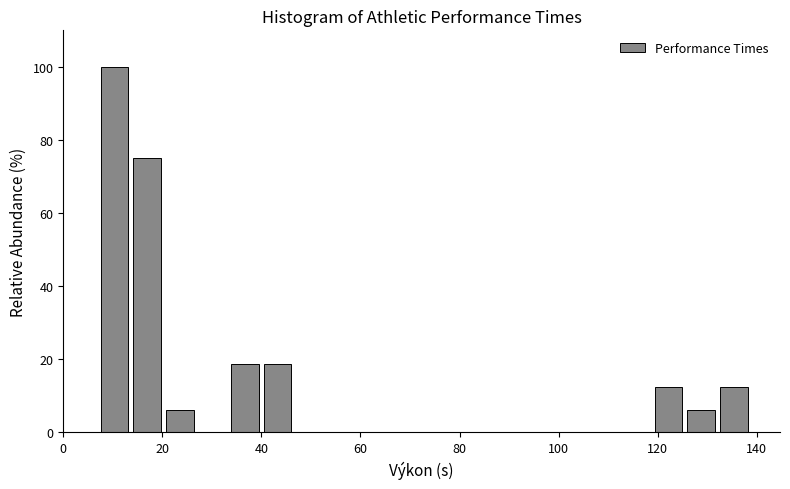

Read against the x-axis, roughly where is the centre of the tallest bar?

10